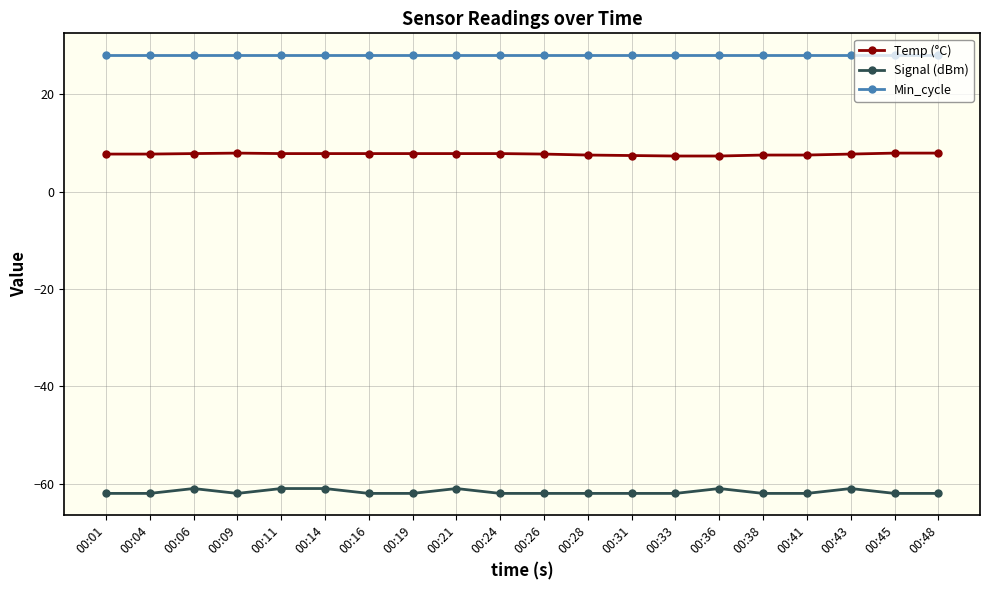

The Temp (°C) series shows 7.8 at 00:21. True or false?

True